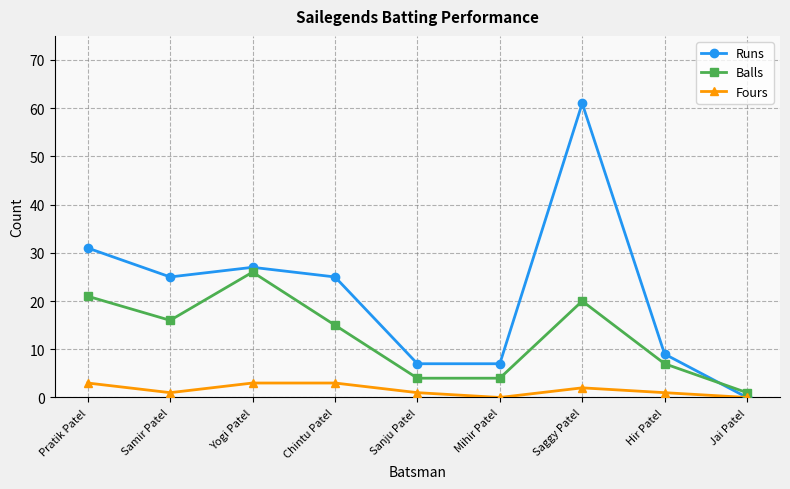

What is the value of the Fours point at the 1st from the left?

3